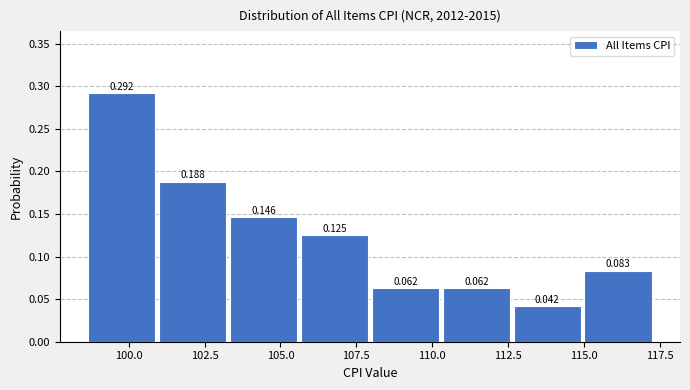

Reading left to right, list every bar in this chart as the range it spans on the x-axis followed by its height. The bar edges are not printed on the chart, so give them approximately, as read against the axis.

98.5 to 101.0: 0.292
101.0 to 103.5: 0.188
103.5 to 105.5: 0.146
105.5 to 108.0: 0.125
108.0 to 110.5: 0.062
110.5 to 112.5: 0.062
112.5 to 115.0: 0.042
115.0 to 117.5: 0.083